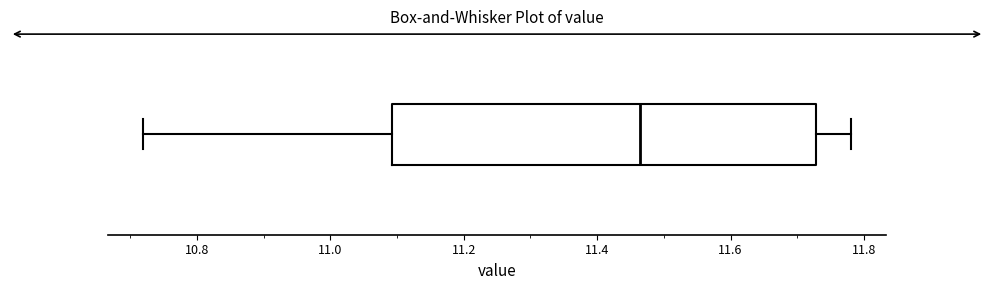

Where does the right whisker of the box end on the x-axis? The values are not printed on the chart, so give them approximately, as read against the axis.

11.78